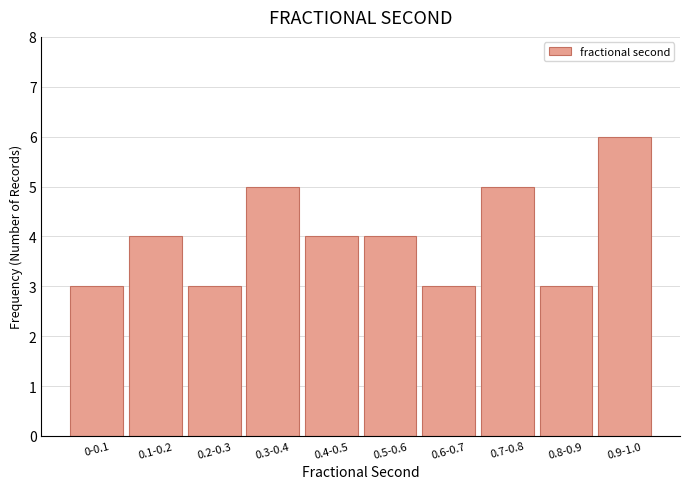

Reading left to right, transcribe all the data shown in this chart.

3	4	3	5	4	4	3	5	3	6